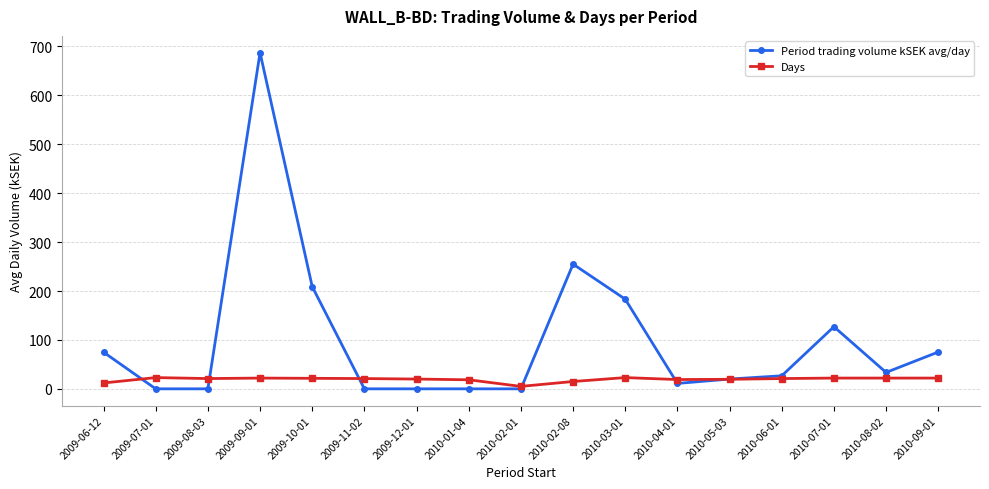

At which category does Period trading volume kSEK avg/day reach its first local peak?

2009-09-01